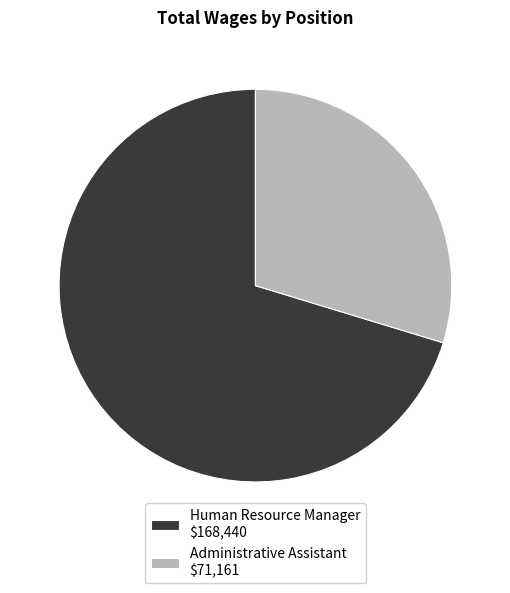

How many segments does this pie chart have?

2